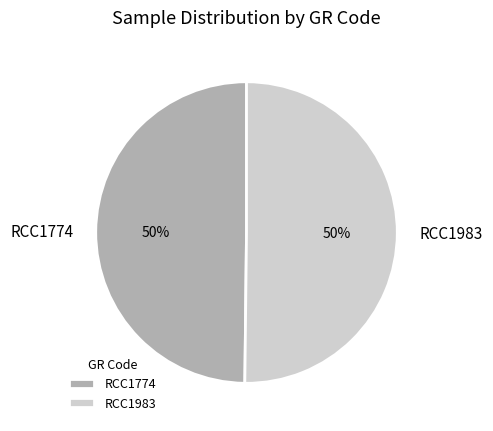

How many slices are in this pie chart?

2